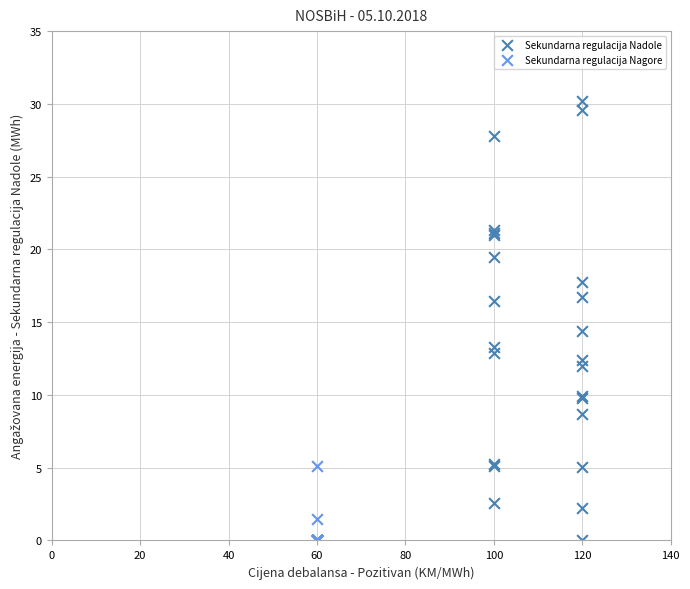

Which series has the widest spread of Y values?

Sekundarna regulacija Nadole